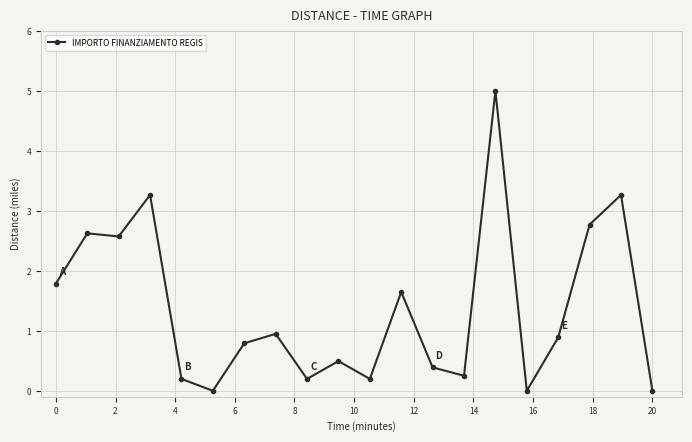

How many interior local valleys (lower than both neighbors) does the data have?

6